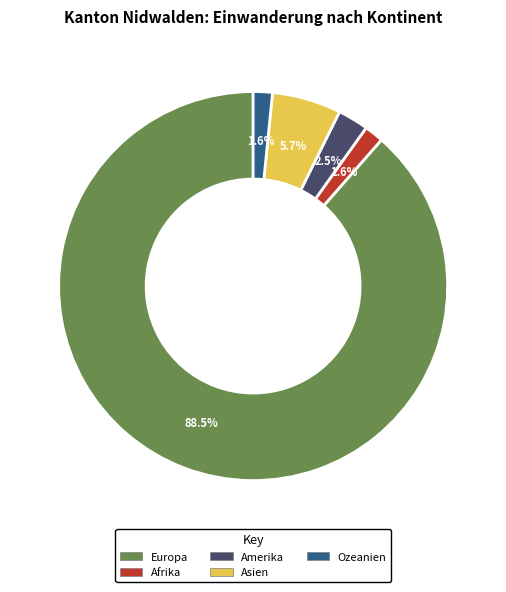

Is there any slice that represents more than half of the pie?

Yes